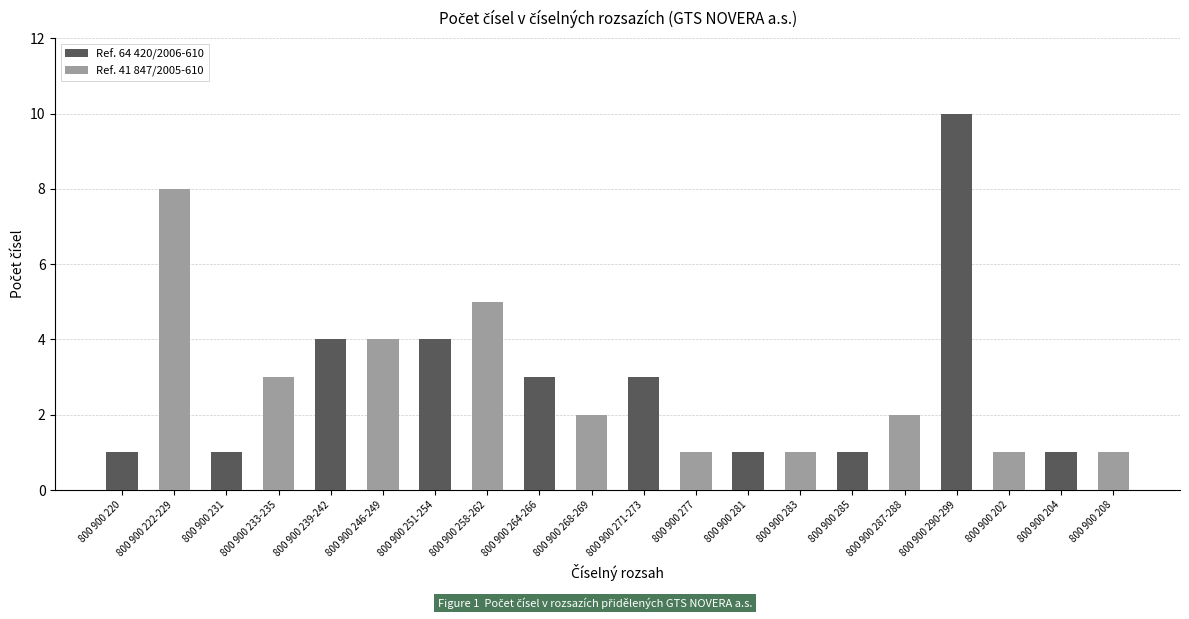

The Ref. 41 847/2005-610 series shows 0 at 800 900 264-266. True or false?

False